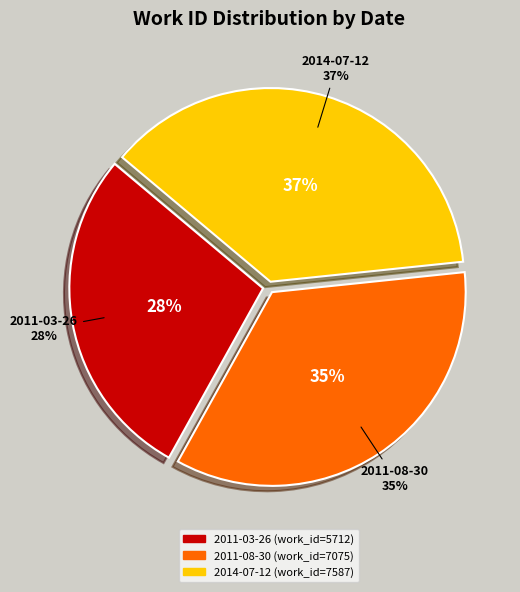

Between 2011-08-30 and 2014-07-12, which is larger?

2014-07-12